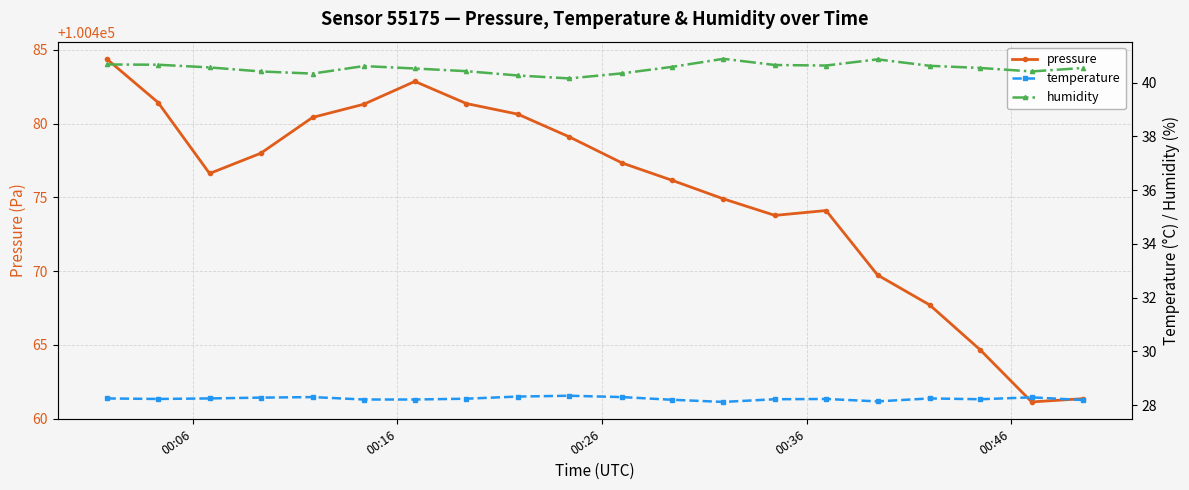

What is the value of the pressure point at the 20th from the left?

100461.4